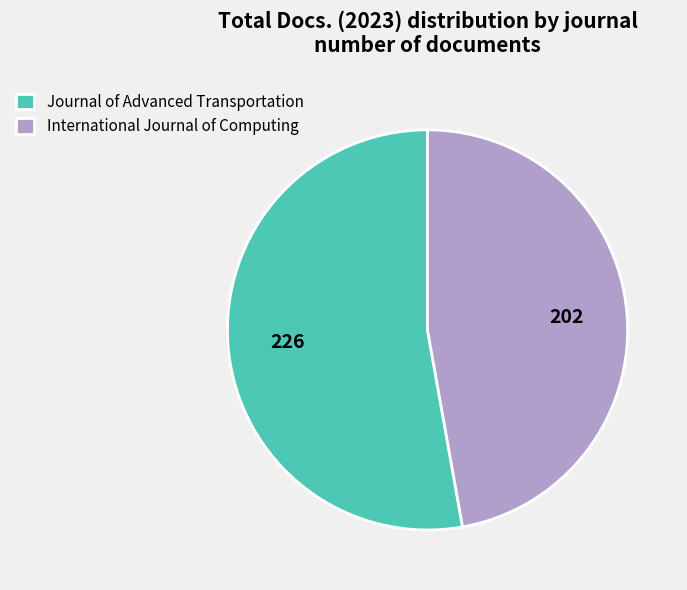

Rank the categories by value from highest to lowest.

Journal of Advanced Transportation, International Journal of Computing